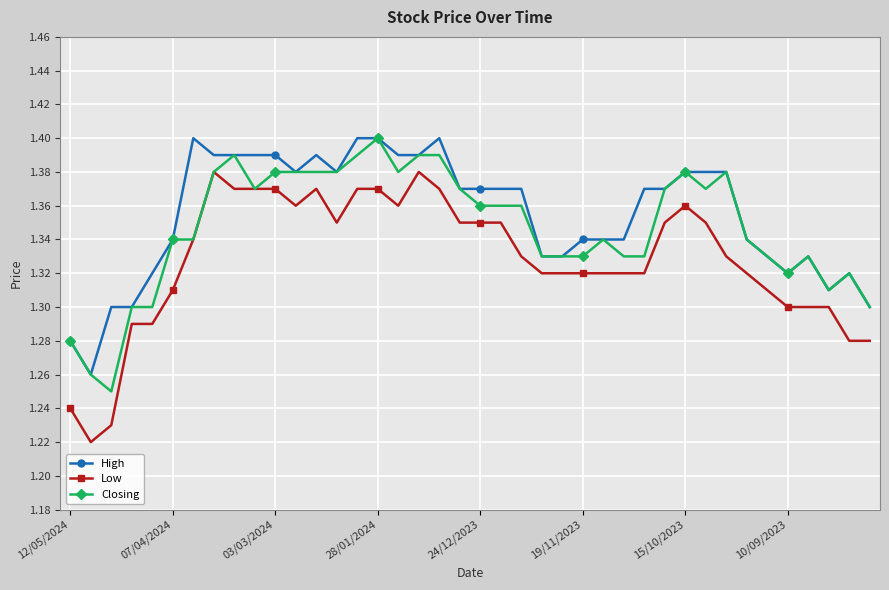

What are all the series names shown in the legend?

High, Low, Closing